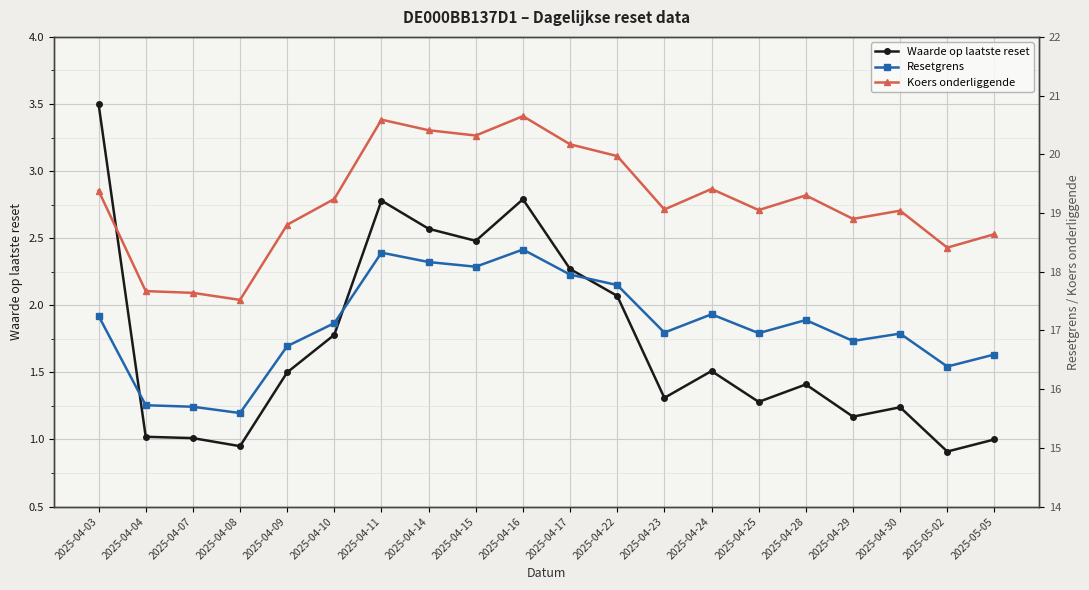

Which category has the lowest value in the Resetgrens series?

2025-04-08